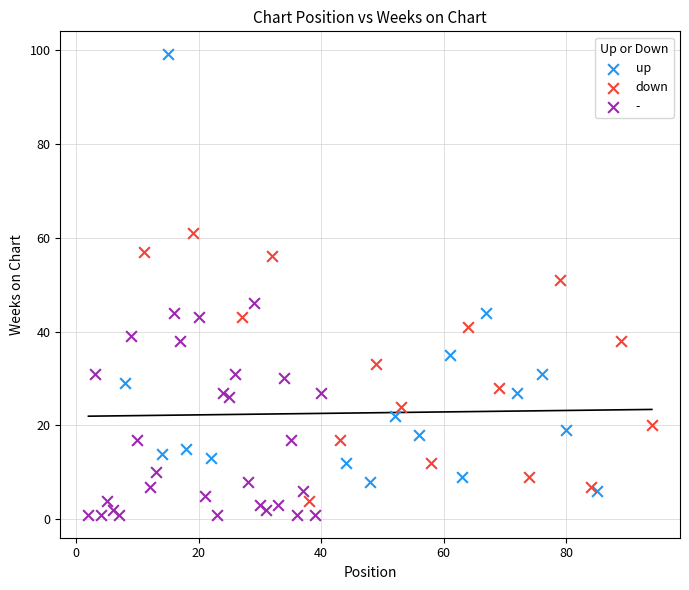

Which series has the largest Y range (max minus min)?

up